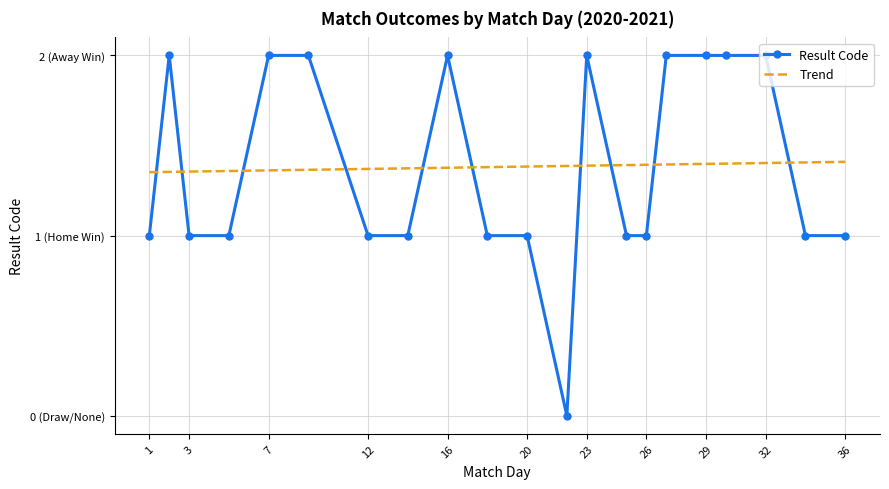

How many lines are shown in the chart?

1